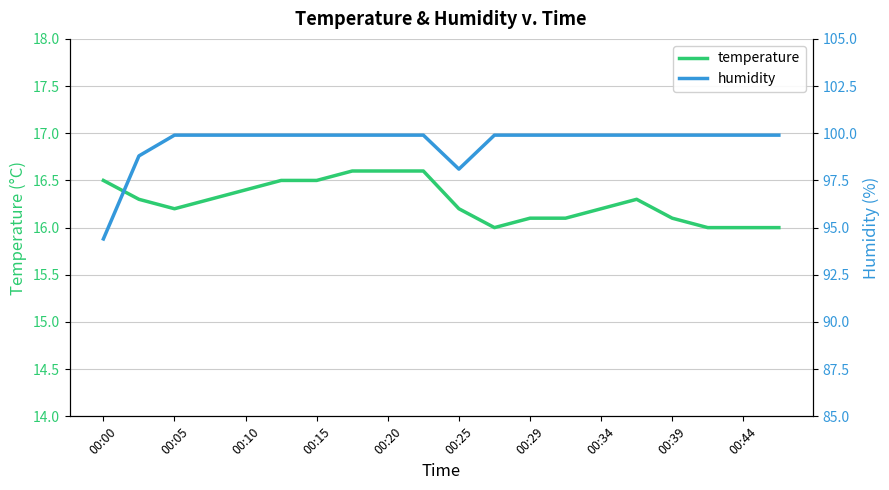

What are all the series names shown in the legend?

temperature, humidity